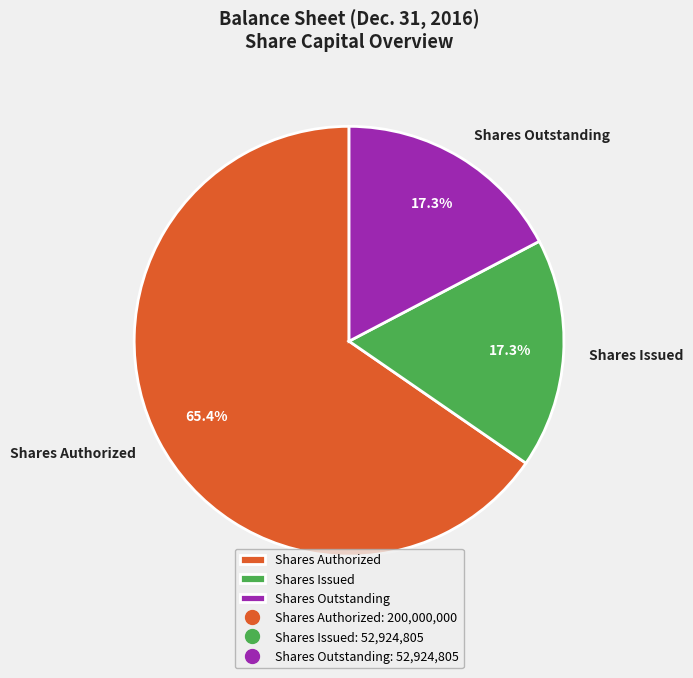

Combined, do Shares Issued and Shares Authorized account for over 50%?

Yes